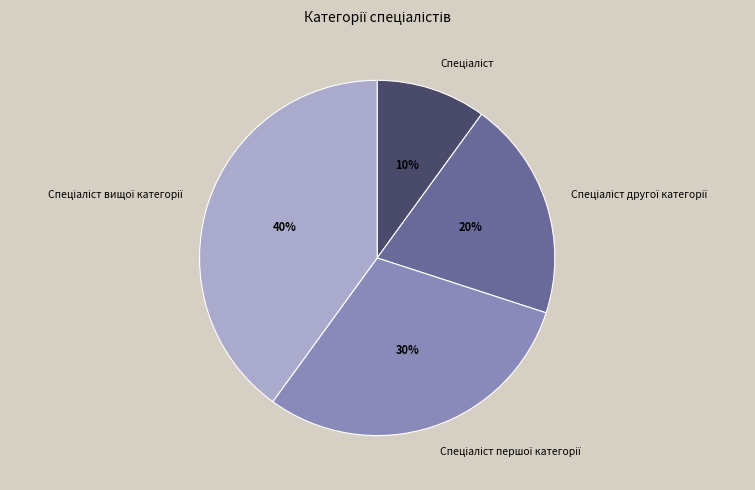

Is there a majority slice in this chart?

No